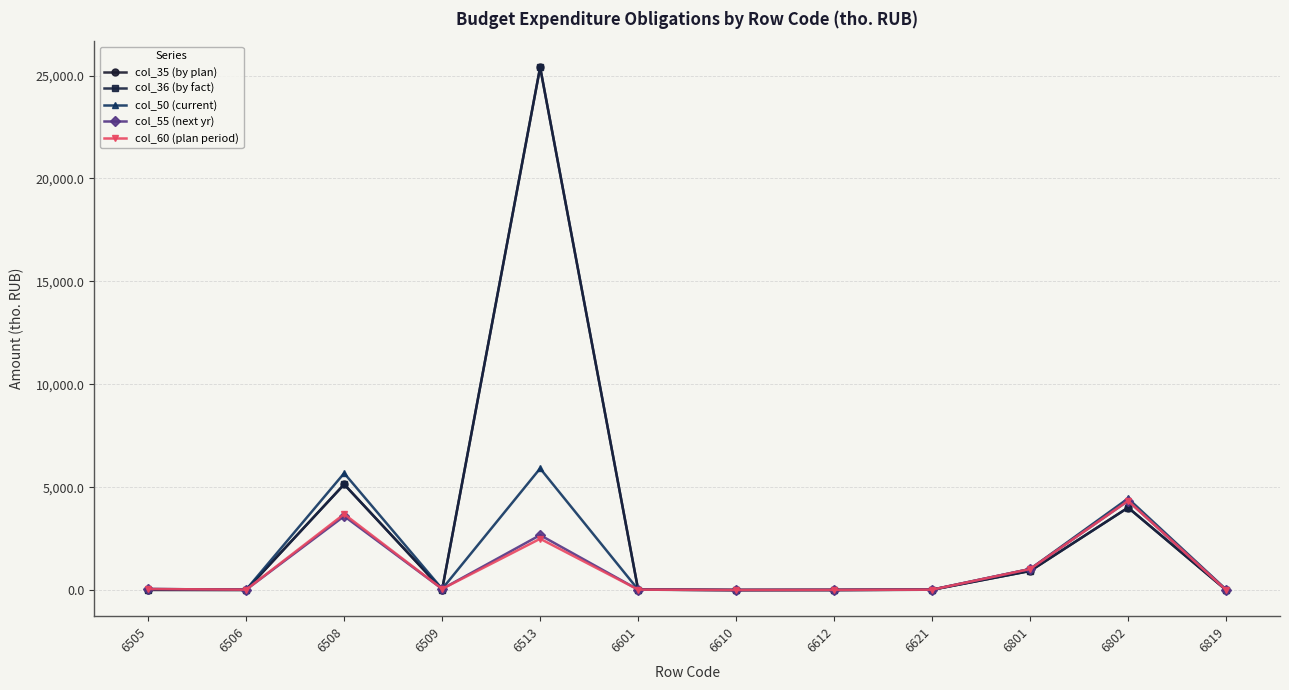

Which series has the widest spread of values?

col_35 (by plan)